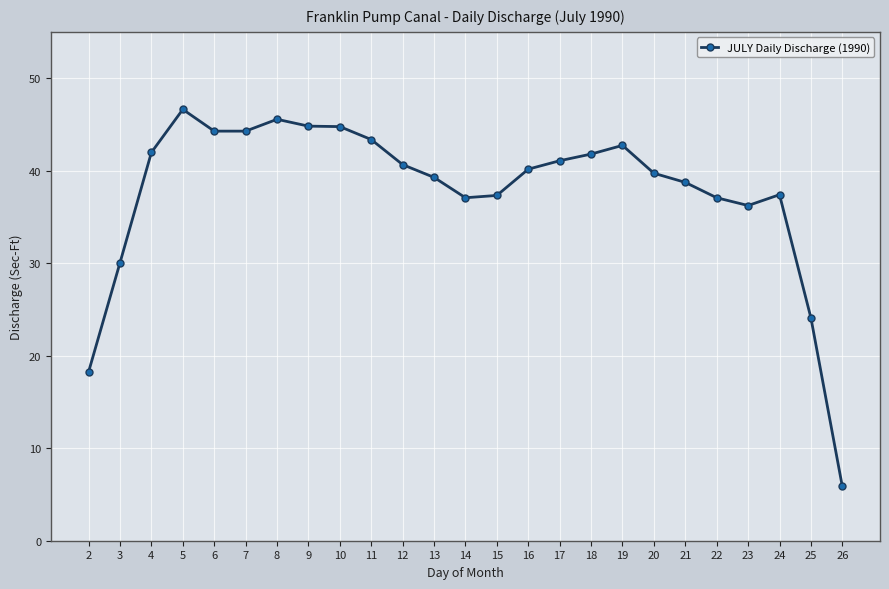

What is the change in value from 4 to 11?

+1.4